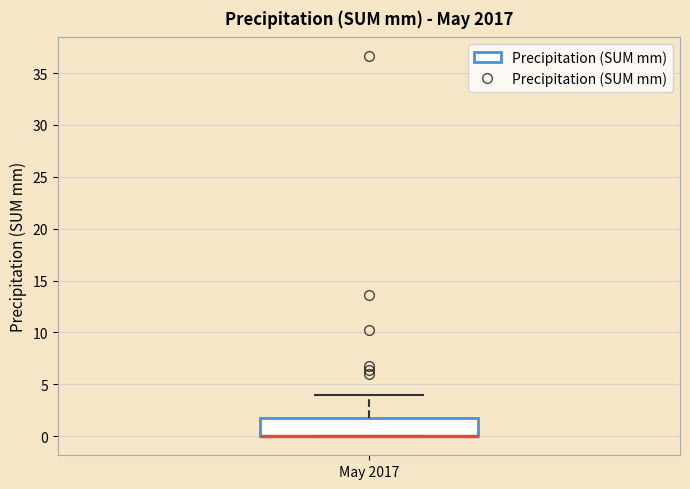

Transcribe this box plot: give where the median line is, the range the box spans, and where the two whiskers end, as read against the y-axis. The values are not printed on the chart, so give them approximately, as read against the axis.

median 0 (drawn on the box's lower edge), box 0 to 2, whiskers 0 to 4